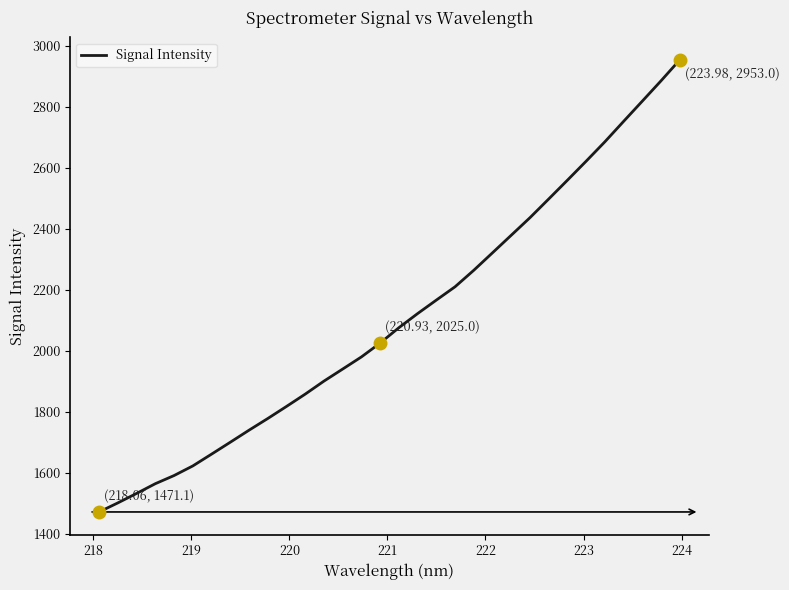

How many lines are shown in the chart?

1